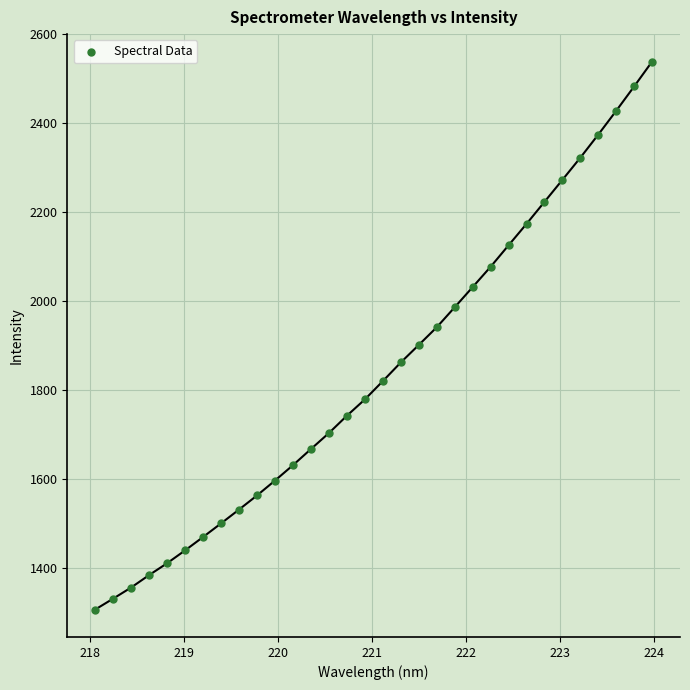

What is the range of Y values (max minus min)?

1231.1